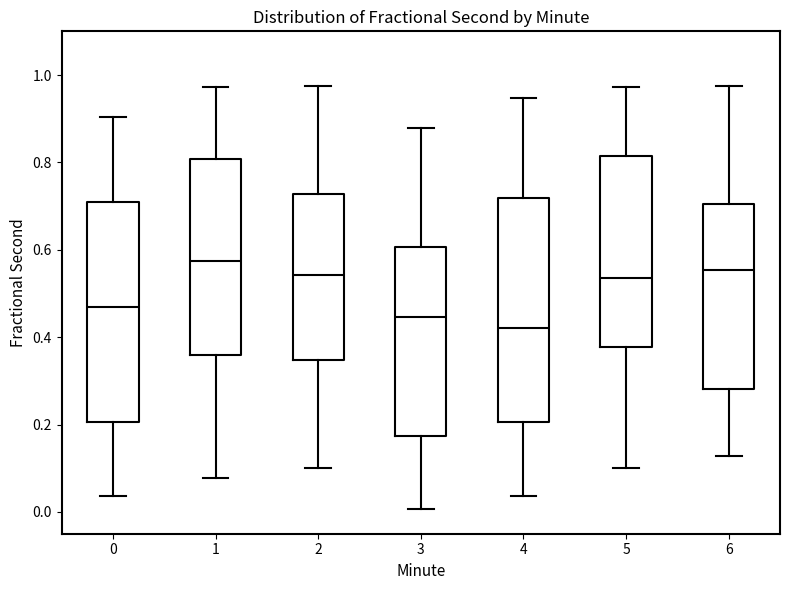

Reading left to right, read every box against the y-axis: the position of its median line, the range the box covers, and the ends of its whiskers. The values are not printed on the chart, so give them approximately, as read against the axis.

0: median 0.46, box 0.20 to 0.70, whiskers 0.04 to 0.90
1: median 0.58, box 0.36 to 0.80, whiskers 0.08 to 0.98
2: median 0.54, box 0.34 to 0.72, whiskers 0.10 to 0.98
3: median 0.44, box 0.18 to 0.60, whiskers 0.00 to 0.88
4: median 0.42, box 0.20 to 0.72, whiskers 0.04 to 0.94
5: median 0.54, box 0.38 to 0.82, whiskers 0.10 to 0.98
6: median 0.56, box 0.28 to 0.70, whiskers 0.12 to 0.98